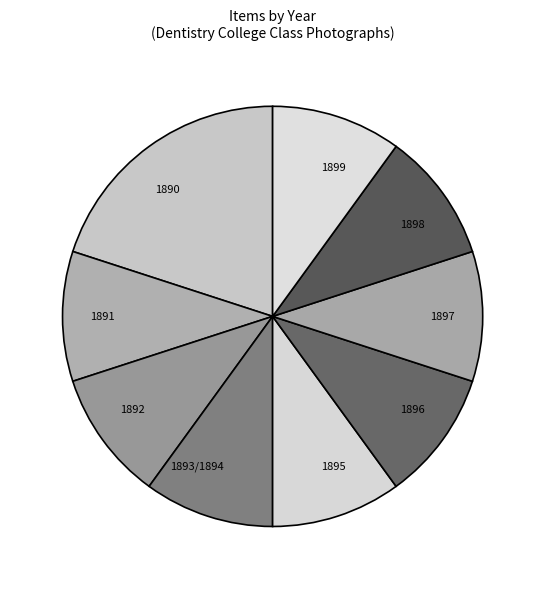

What is the ratio of the value at 1897 to the value at 1893/1894?

1.0